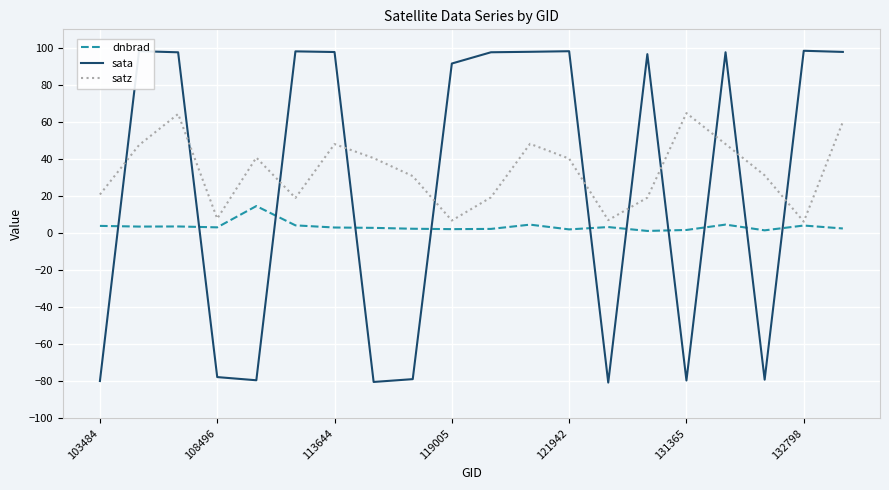

True or false: satz has more than 1 points higher than both neighbors.

True